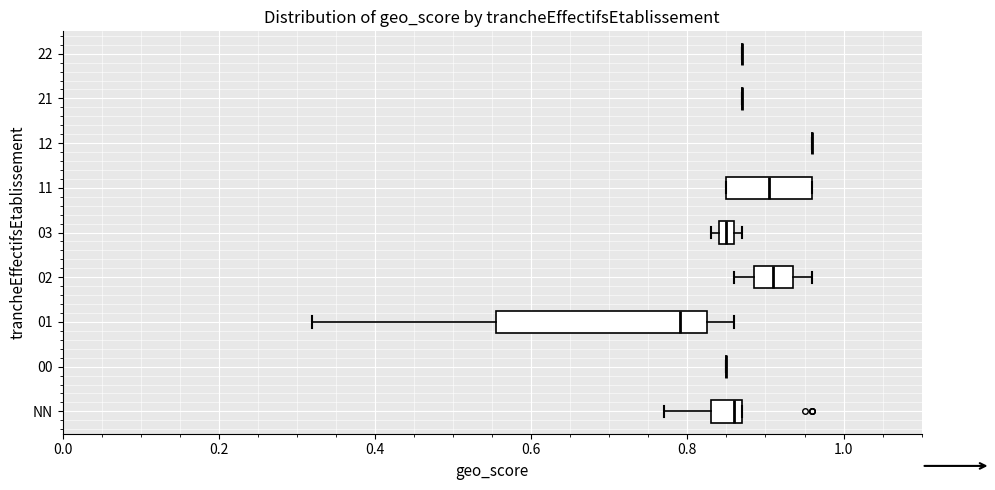

Comparing the boxes themselves (not the whiskers), which one is the widest?

01